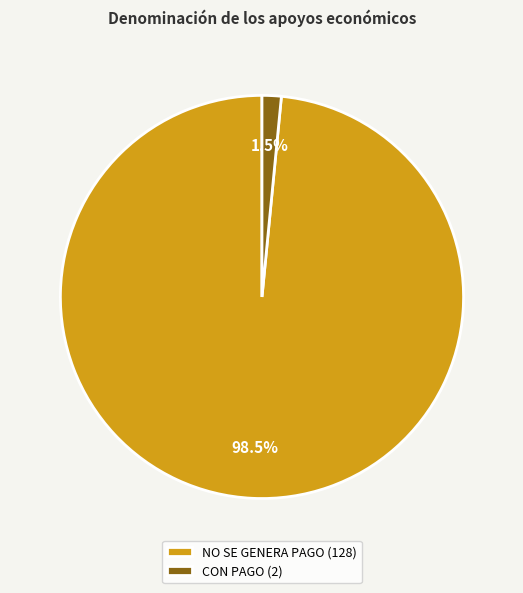

Is CON PAGO (2) the majority of the pie?

No